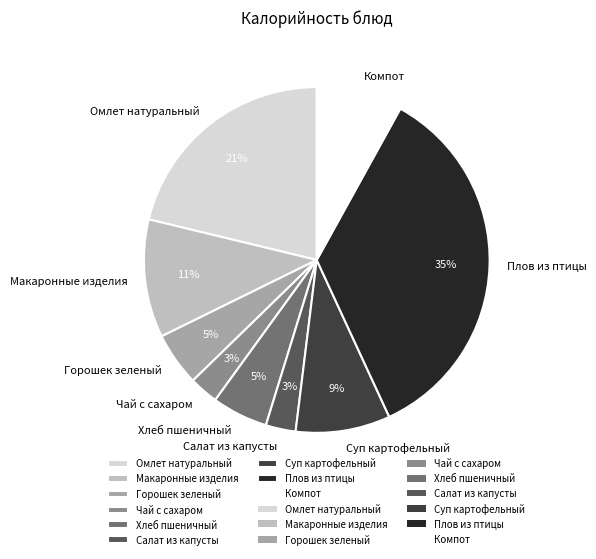

Does Чай с сахаром represent more than half of the total?

No